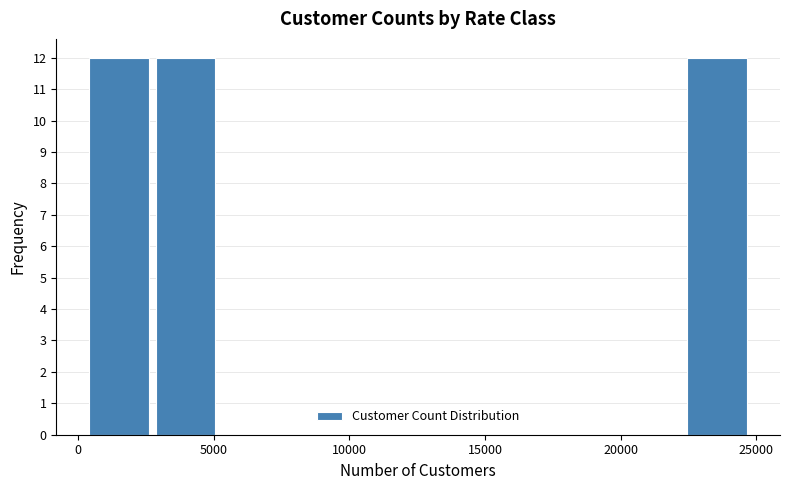

How tall is the bar that spans 22500 to 25000 on the x-axis? Neither the bar edges nor the heights are printed on the chart, so give them approximately, as read against the axes.

12